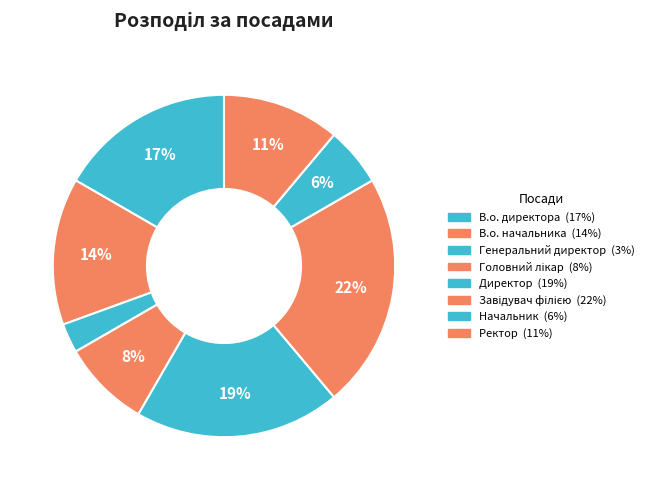

Is В.о. начальника the majority of the pie?

No